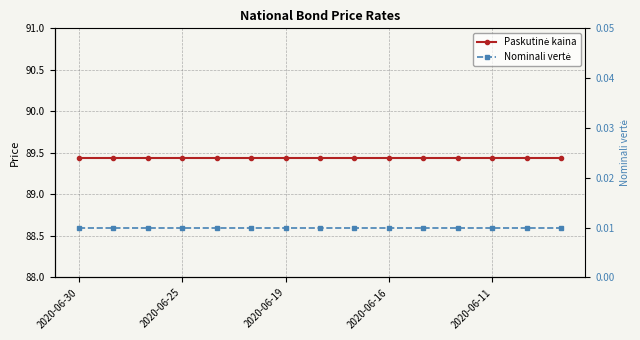

What is the spread (max minus min) of values at 2020-06-25?

89.4